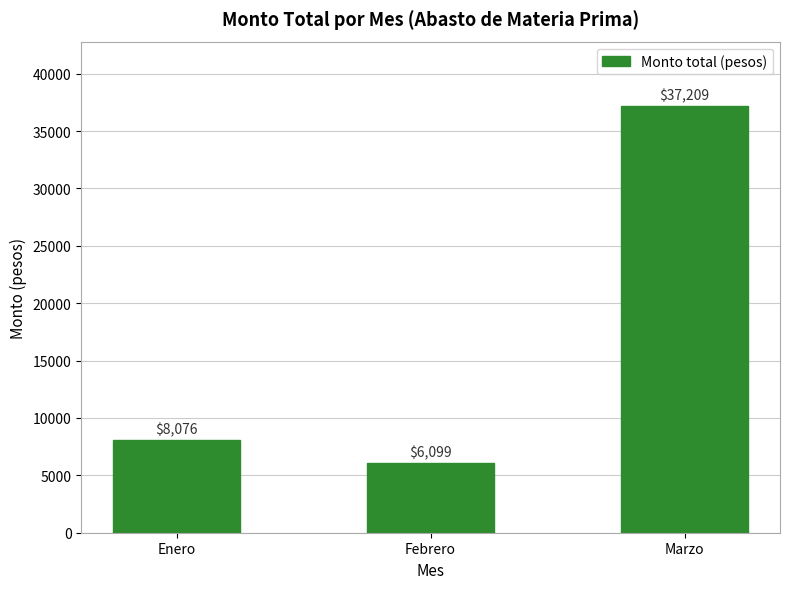

What is the maximum value shown in the chart?

37209